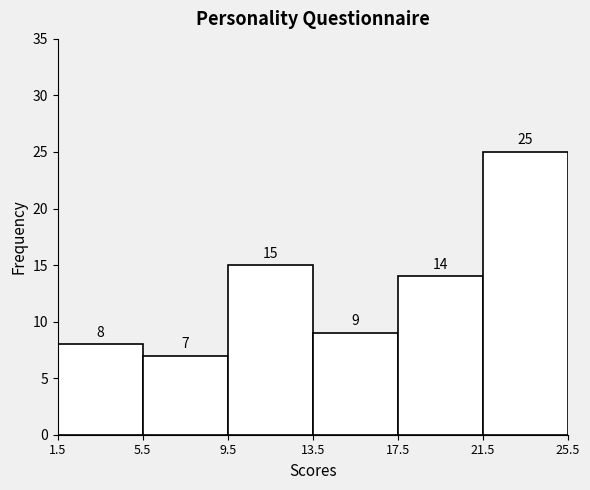

Reading left to right, list every bar in this chart as the range it spans on the x-axis followed by its height.

1.5 to 5.5: 8
5.5 to 9.5: 7
9.5 to 13.5: 15
13.5 to 17.5: 9
17.5 to 21.5: 14
21.5 to 25.5: 25